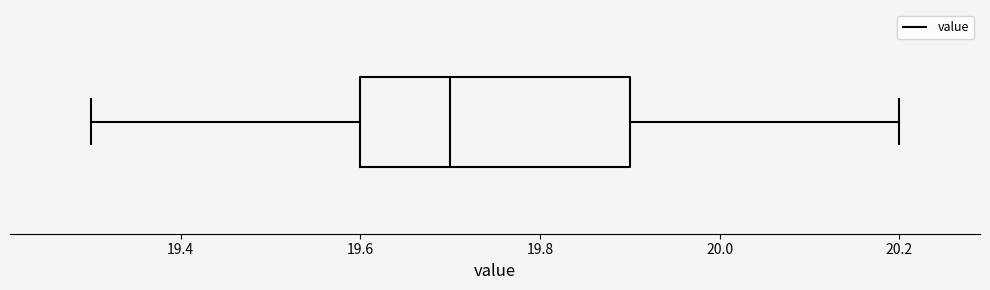

Read this box plot against the x-axis: the position of the median line, the range covered by the box, and the ends of both whiskers. The values are not printed on the chart, so give them approximately, as read against the axis.

median 19.7, box 19.6 to 19.9, whiskers 19.3 to 20.2